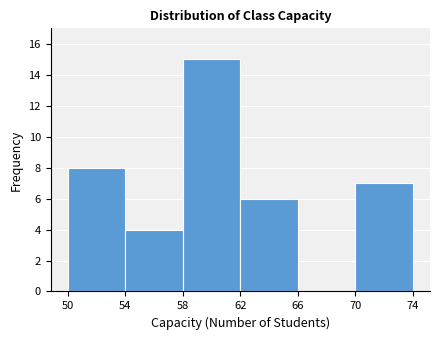

What is the height of the bar covering 54 to 58 on the x-axis? The values are not printed on the chart, so give them approximately, as read against the axis.

4